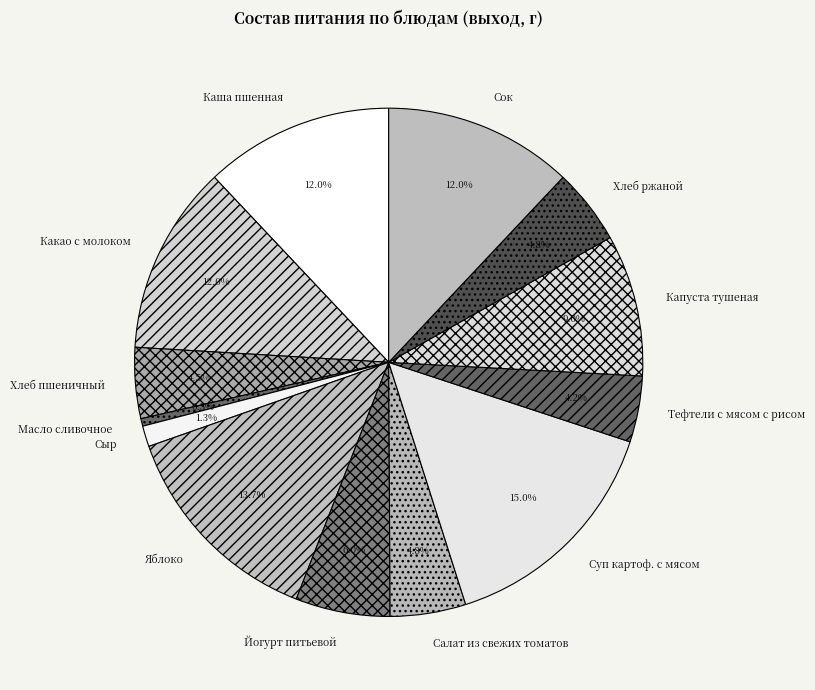

Does Йогурт питьевой represent more than half of the total?

No